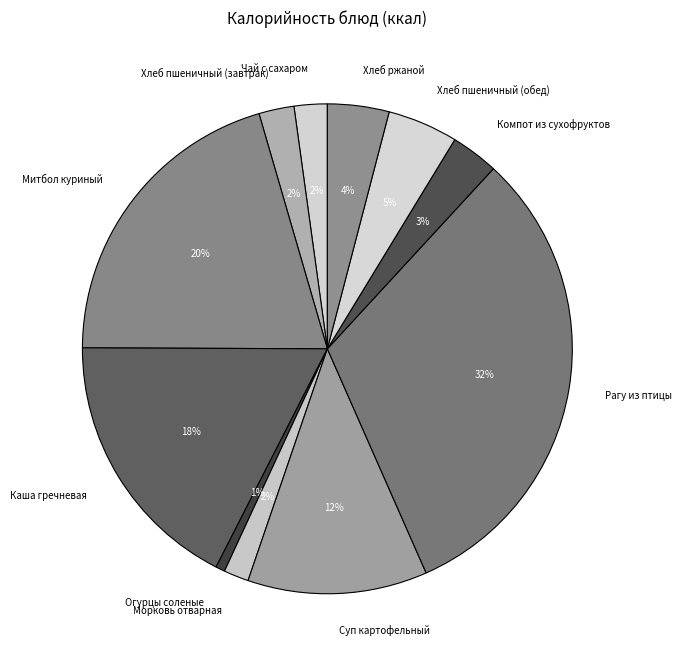

Which has a higher value, Хлеб пшеничный (обед) or Морковь отварная?

Хлеб пшеничный (обед)